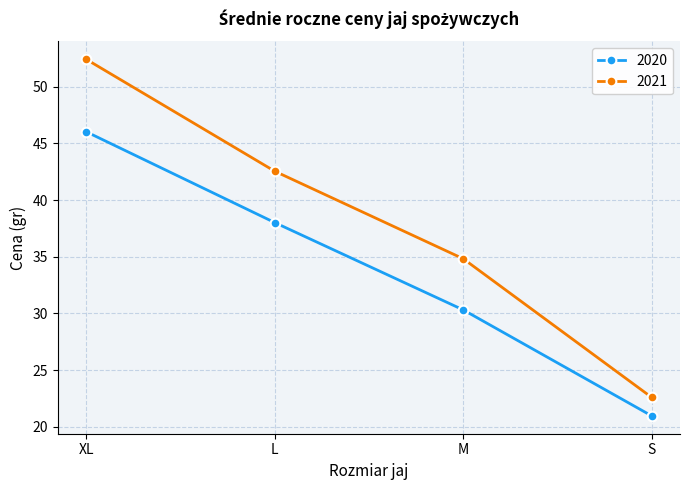

What is the lowest value of the 2021 series?

22.6